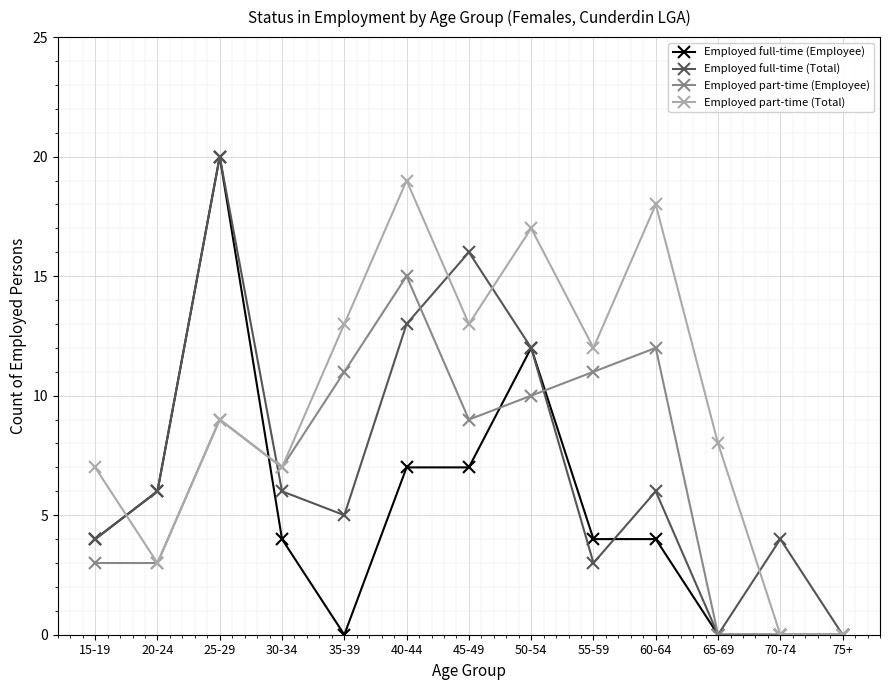

At 40-44, list the series in order from largest to smallest.

Employed part-time (Total), Employed part-time (Employee), Employed full-time (Total), Employed full-time (Employee)